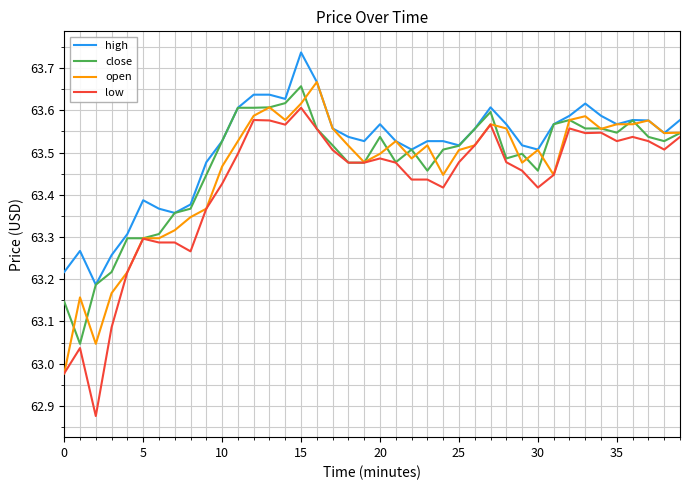

True or false: low and high intersect in this chart.

False